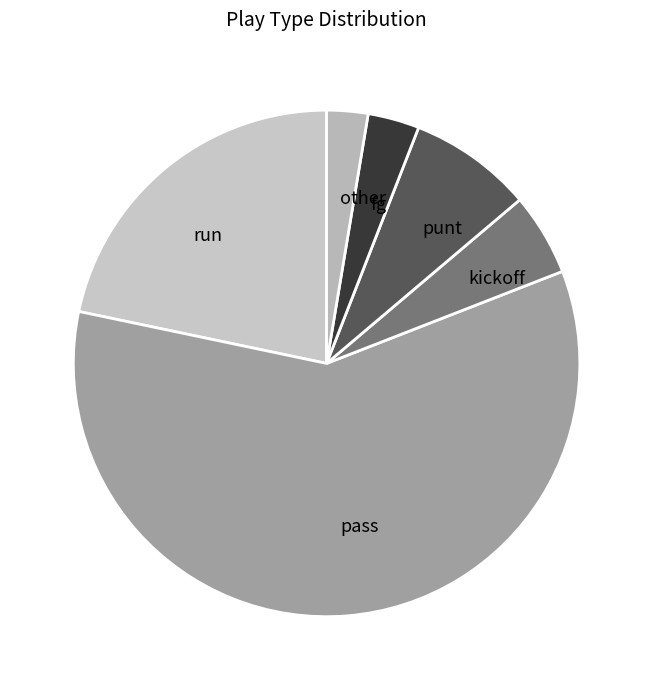

Which category has the biggest portion of the pie?

pass